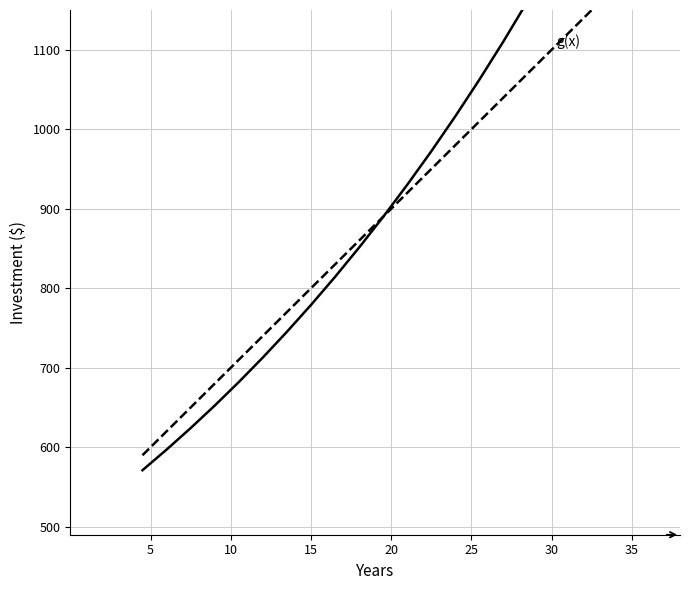

What is the sum of all g(x) values?

17500.0